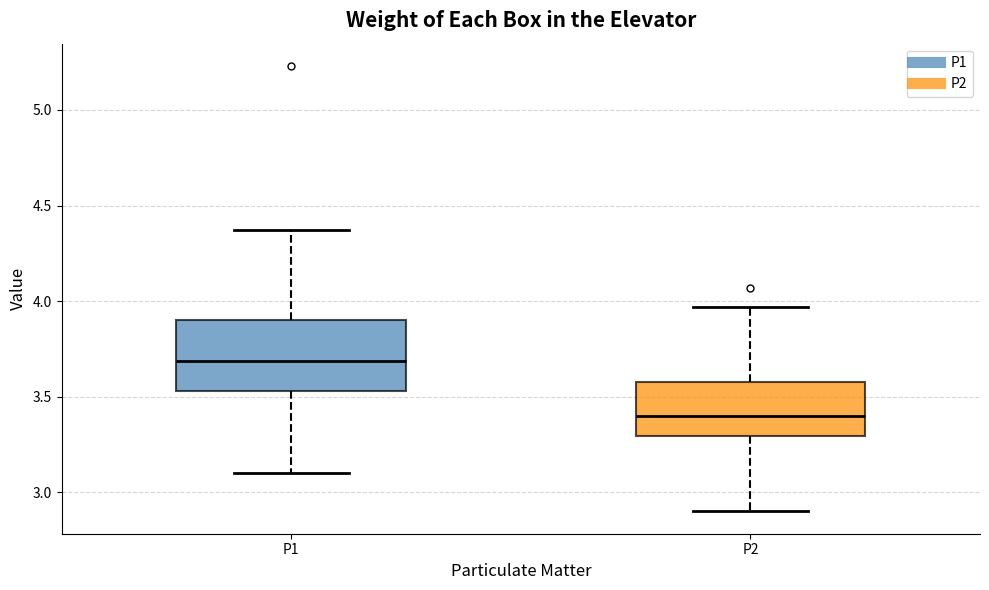

Comparing the boxes themselves (not the whiskers), which one is the tallest?

P1